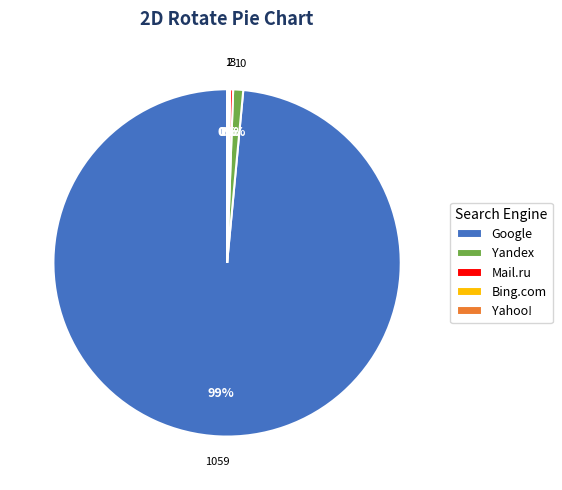

Which slice is the largest?

Google